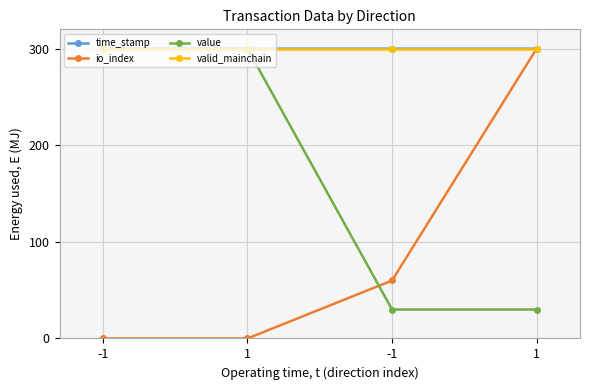

How many lines are shown in the chart?

4